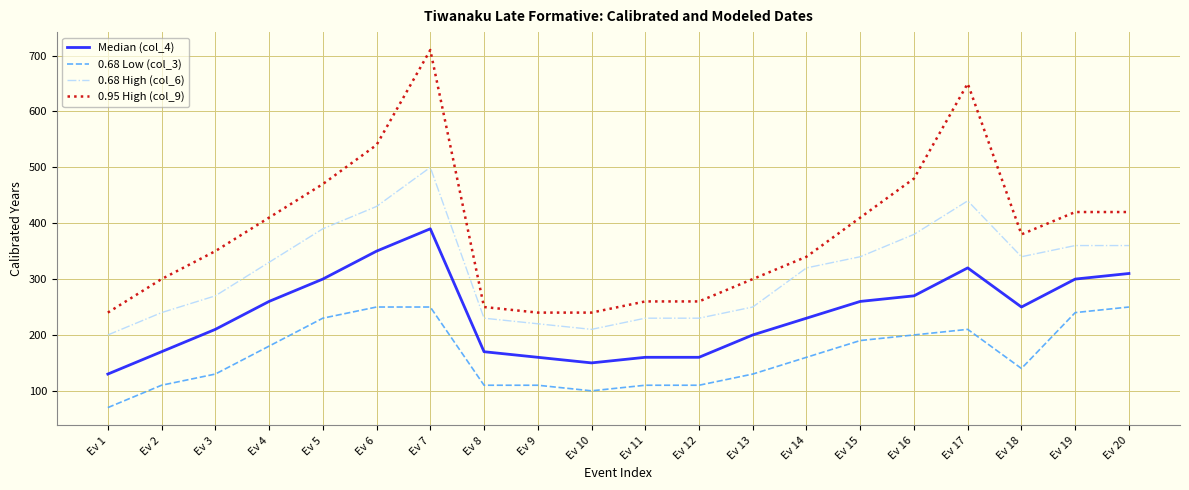

Which series has the largest total across all categories?

0.95 High (col_9)